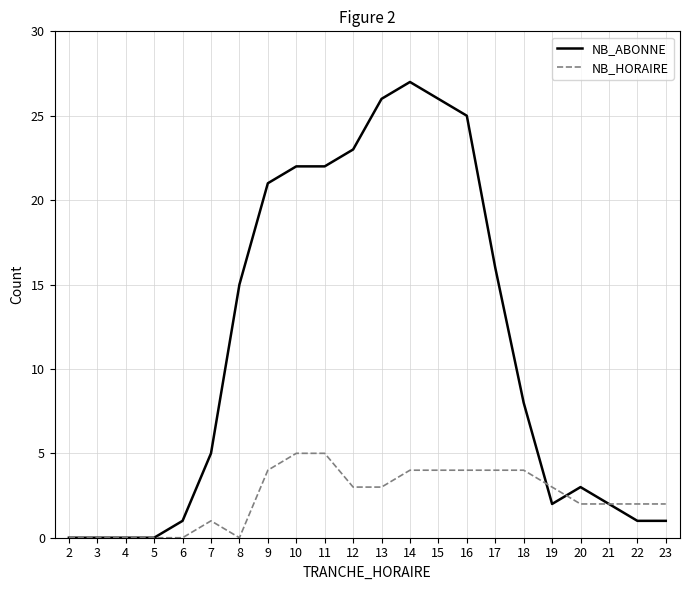

Where is NB_ABONNE nearest to the value 13?

8